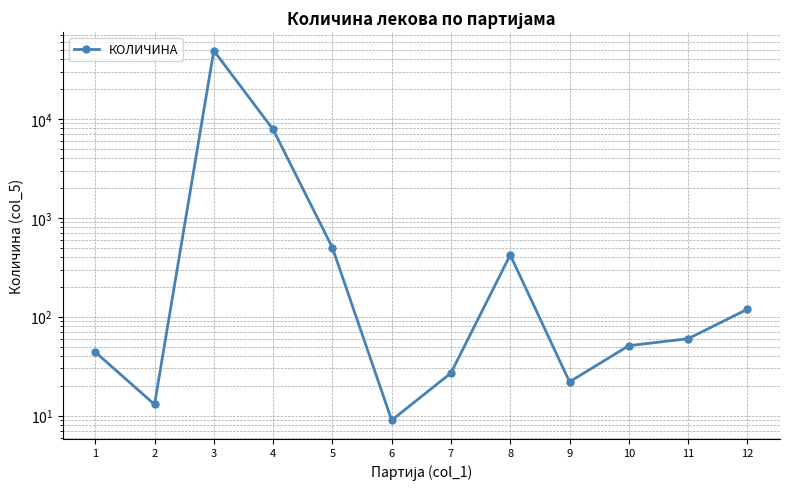

List the labels in order of value, largest first.

3, 4, 5, 8, 12, 11, 10, 1, 7, 9, 2, 6